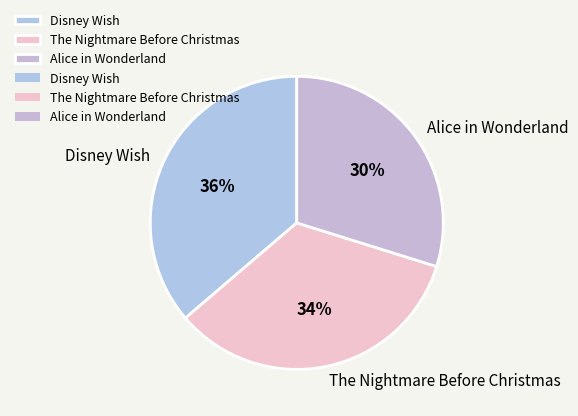

To the nearest percent, what is the average slice percentage?

33%